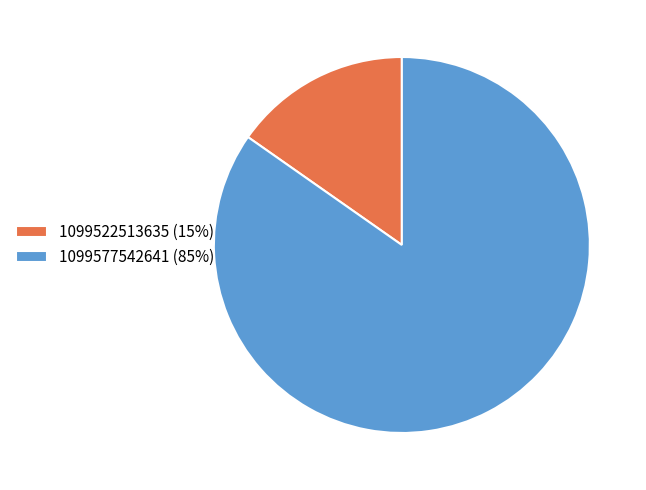

Is the sum of 1099522513635 (15%) and 1099577542641 (85%) greater than half?

Yes